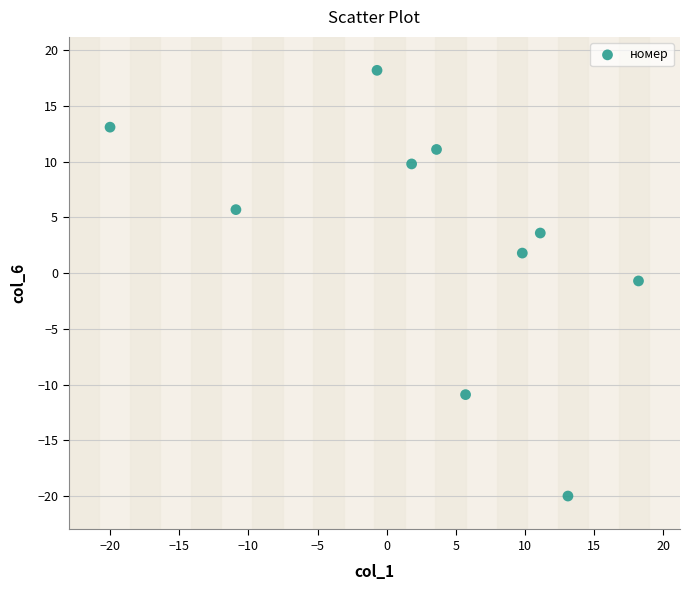

What is the average X value?

3.2